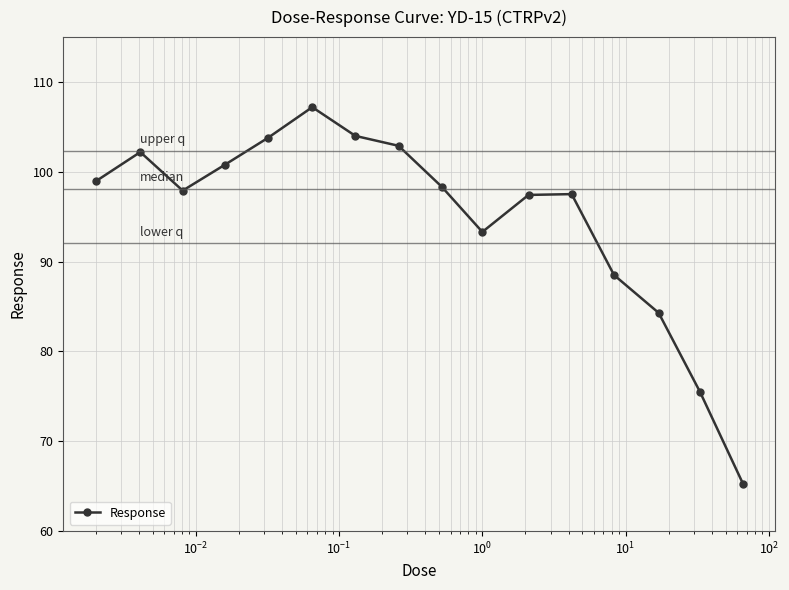

True or false: the data has more than 1 interior local peaks.

True